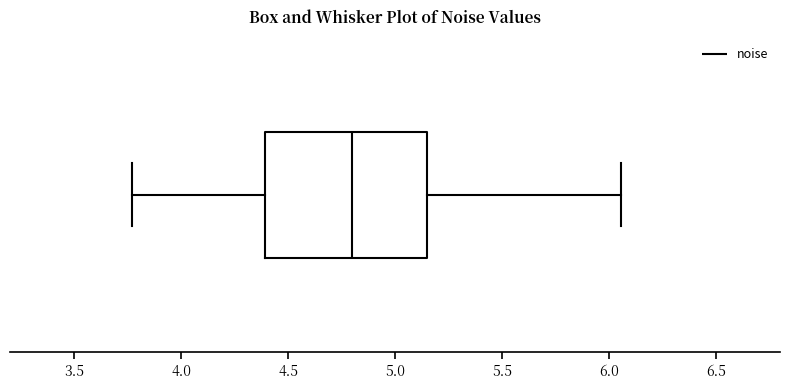

Read this box plot against the x-axis: the position of the median line, the range covered by the box, and the ends of both whiskers. The values are not printed on the chart, so give them approximately, as read against the axis.

median 4.80, box 4.40 to 5.15, whiskers 3.75 to 6.05